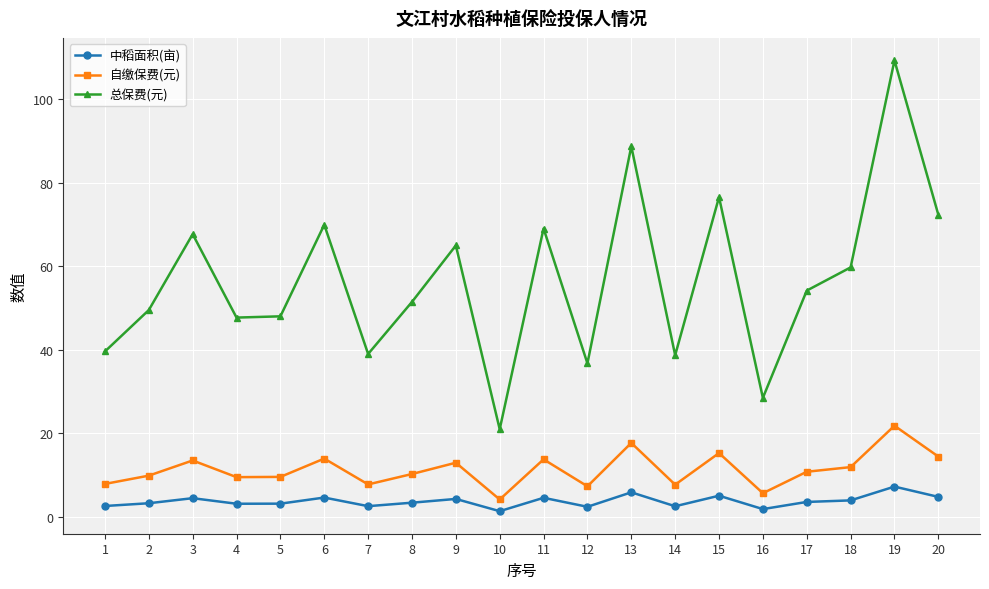

Count the number of data series in this chart.

3